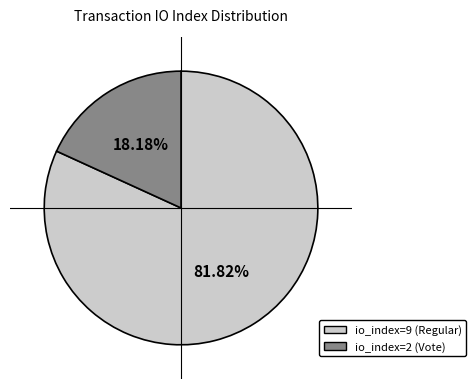

Do io_index=9 (Regular) and io_index=2 (Vote) together represent more than half of the pie?

Yes